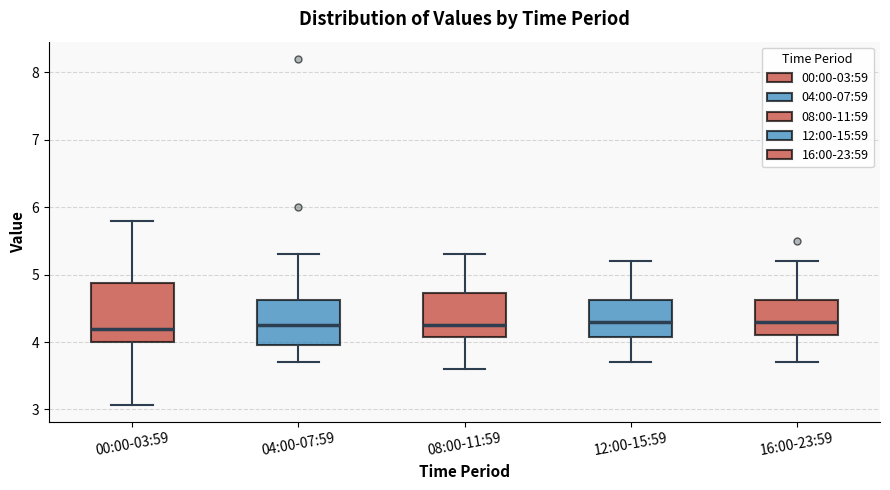

Reading left to right, transcribe this box plot: for each box, give where its median line is, the range the box spans, and where its two whiskers end, as read against the y-axis. The values are not printed on the chart, so give them approximately, as read against the axis.

00:00-03:59: median 4.2, box 4.0 to 4.9, whiskers 3.1 to 5.8
04:00-07:59: median 4.3, box 4.0 to 4.6, whiskers 3.7 to 5.3
08:00-11:59: median 4.3, box 4.1 to 4.7, whiskers 3.6 to 5.3
12:00-15:59: median 4.3, box 4.1 to 4.6, whiskers 3.7 to 5.2
16:00-23:59: median 4.3, box 4.1 to 4.6, whiskers 3.7 to 5.2